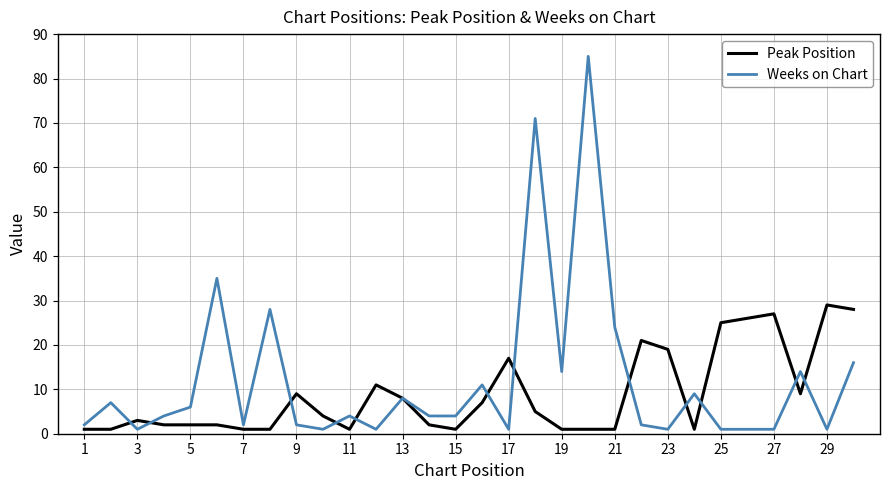

Which series has the largest range (max minus min)?

Weeks on Chart